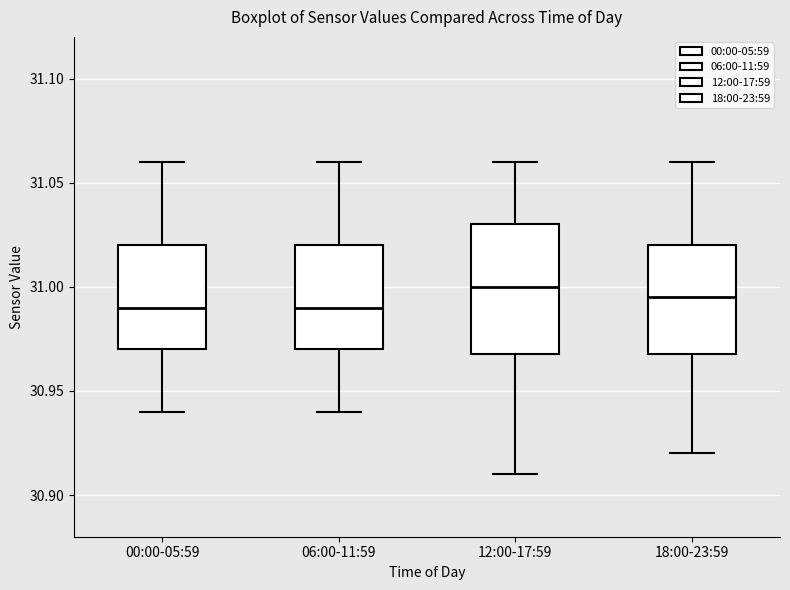

Which box's median line is the highest?

12:00-17:59